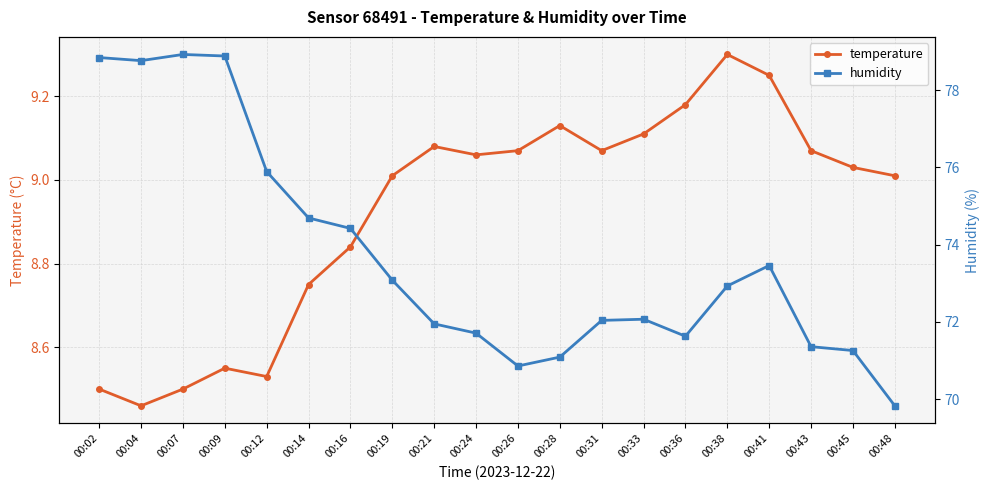

What is the value of the humidity point at the 3rd from the left?

78.9